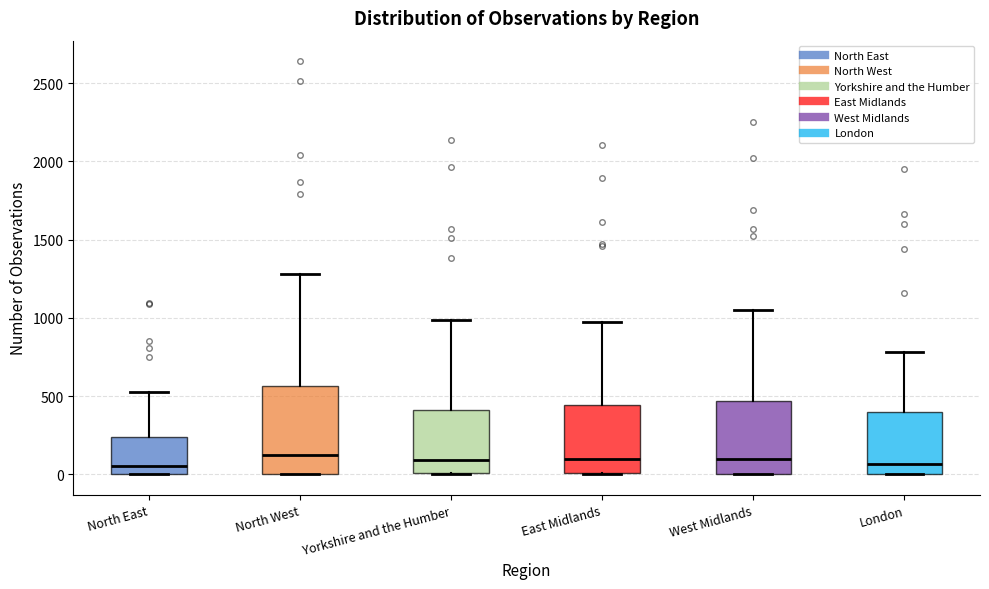

Where is the upper edge of the box for East Midlands on the y-axis? The values are not printed on the chart, so give them approximately, as read against the axis.

450